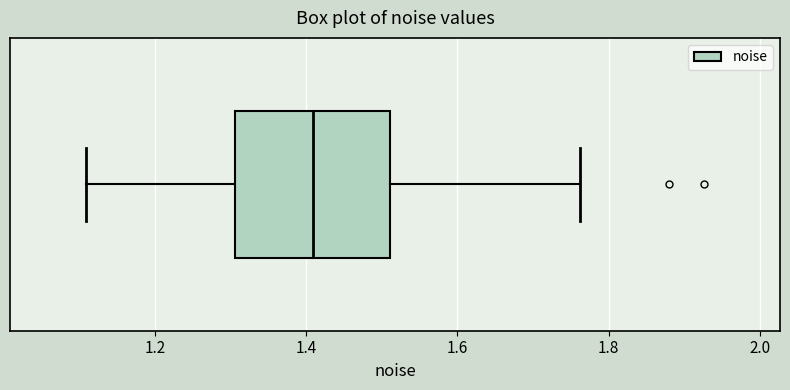

Transcribe this box plot: give where the median line is, the range the box spans, and where the two whiskers end, as read against the x-axis. The values are not printed on the chart, so give them approximately, as read against the axis.

median 1.40, box 1.30 to 1.52, whiskers 1.10 to 1.76